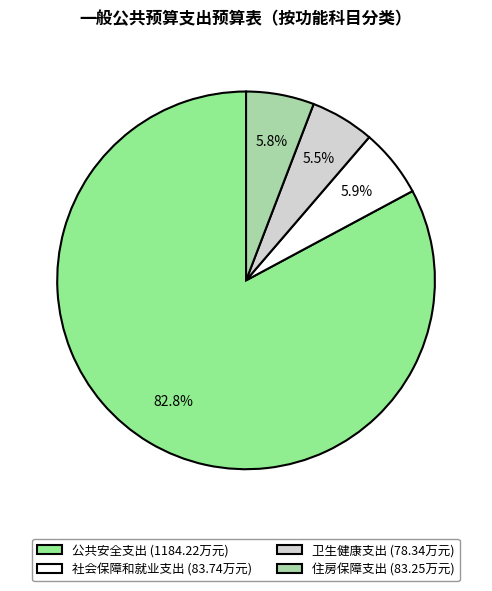

To the nearest percent, what is the difference between the 公共安全支出 and 住房保障支出 slice percentages?

77%